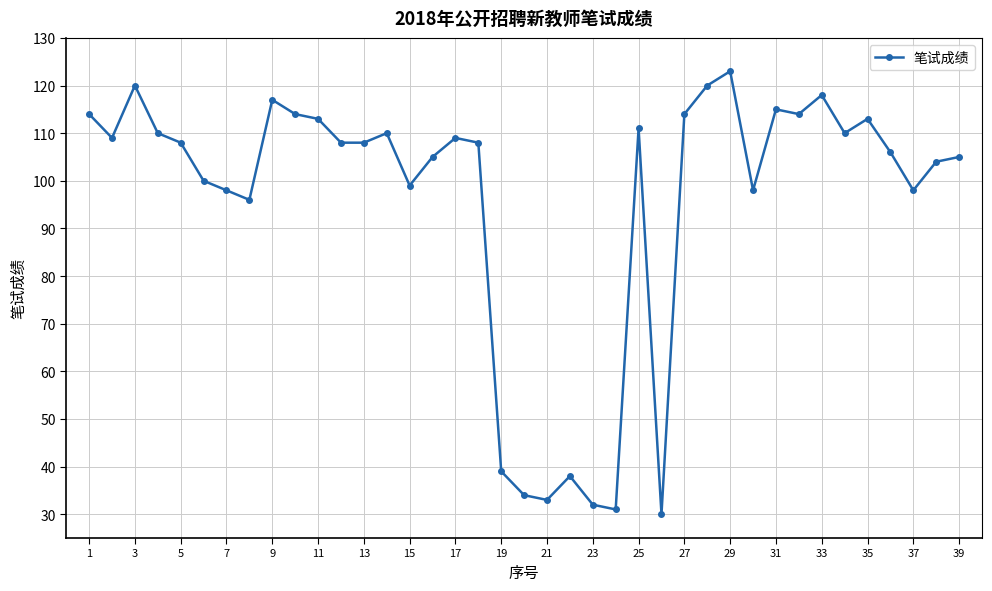

True or false: there are more than 2 points higher than both neighbors.

True